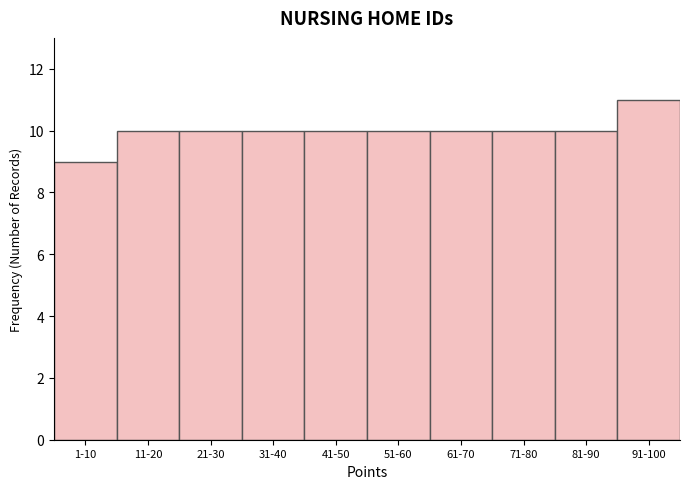

Reading left to right, transcribe all the data shown in this chart.

1-10=9	11-20=10	21-30=10	31-40=10	41-50=10	51-60=10	61-70=10	71-80=10	81-90=10	91-100=11